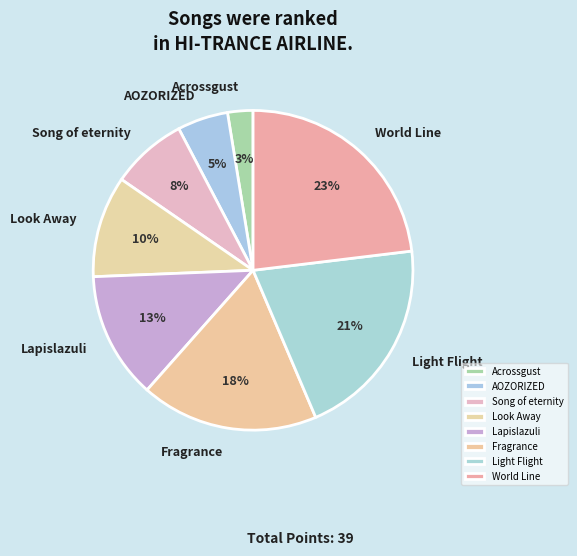

The World Line slice represents 9% of the pie. True or false?

False